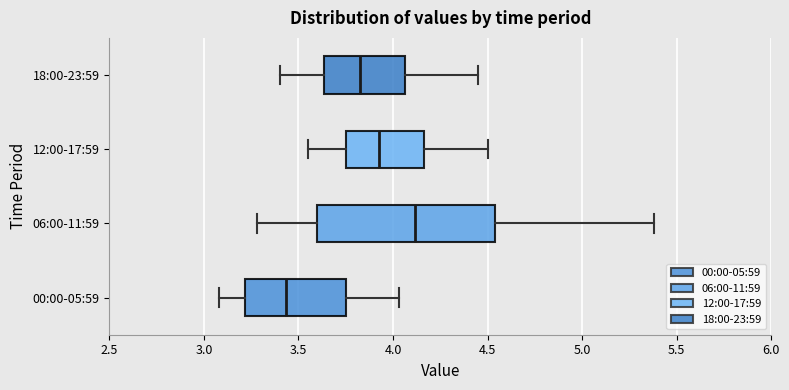

Where does the left whisker of the box for 12:00-17:59 end on the x-axis? The values are not printed on the chart, so give them approximately, as read against the axis.

3.55